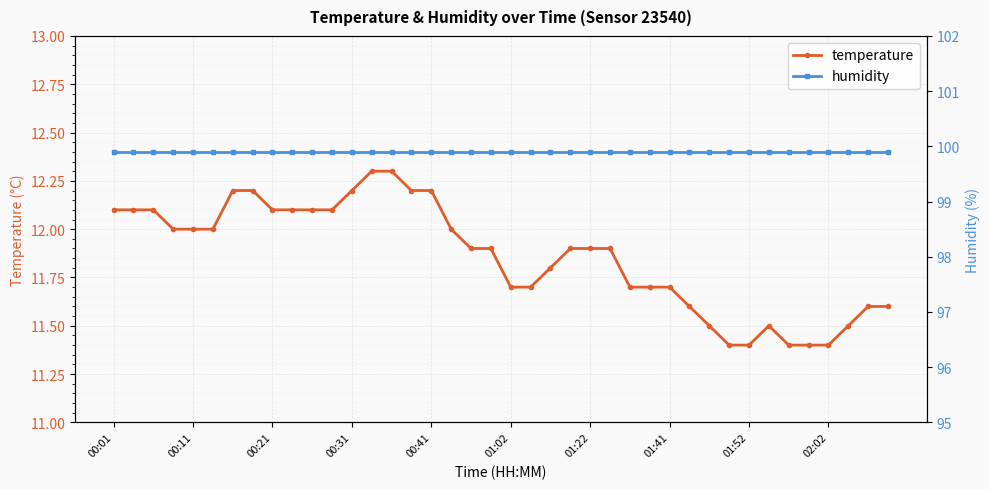

Rank the series by their maximum value, from highest to lowest.

humidity, temperature